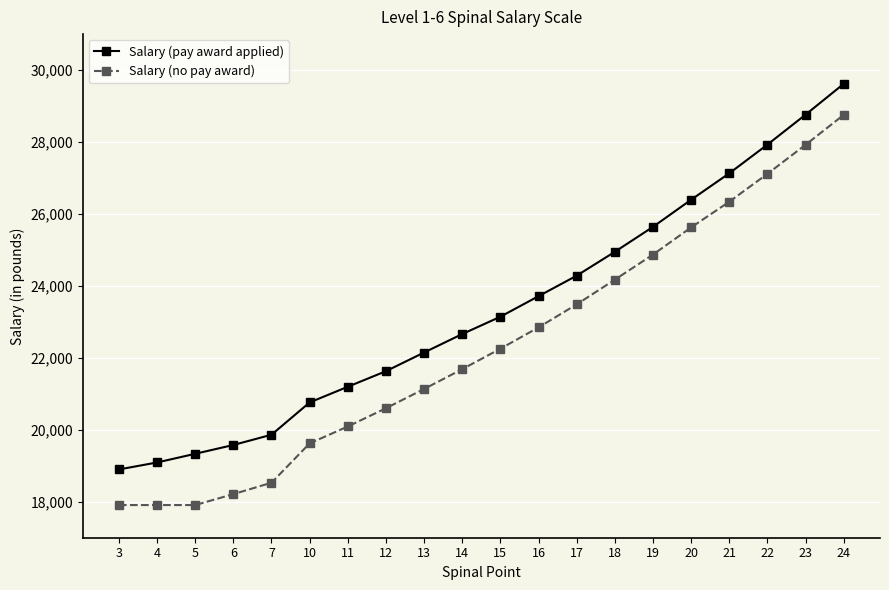

List the series in order of their overall mean, highest first.

Salary (pay award applied), Salary (no pay award)